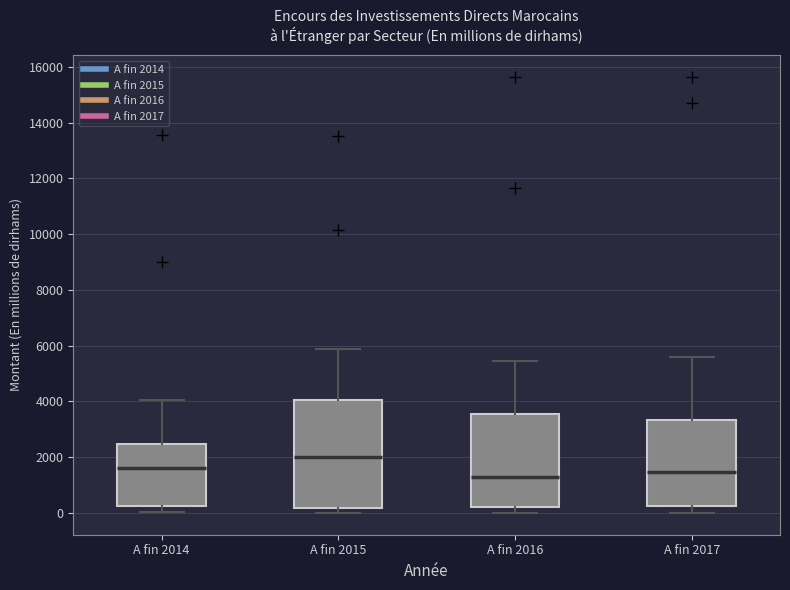

Where does the median line of the box for A fin 2015 sit on the y-axis? The values are not printed on the chart, so give them approximately, as read against the axis.

2000